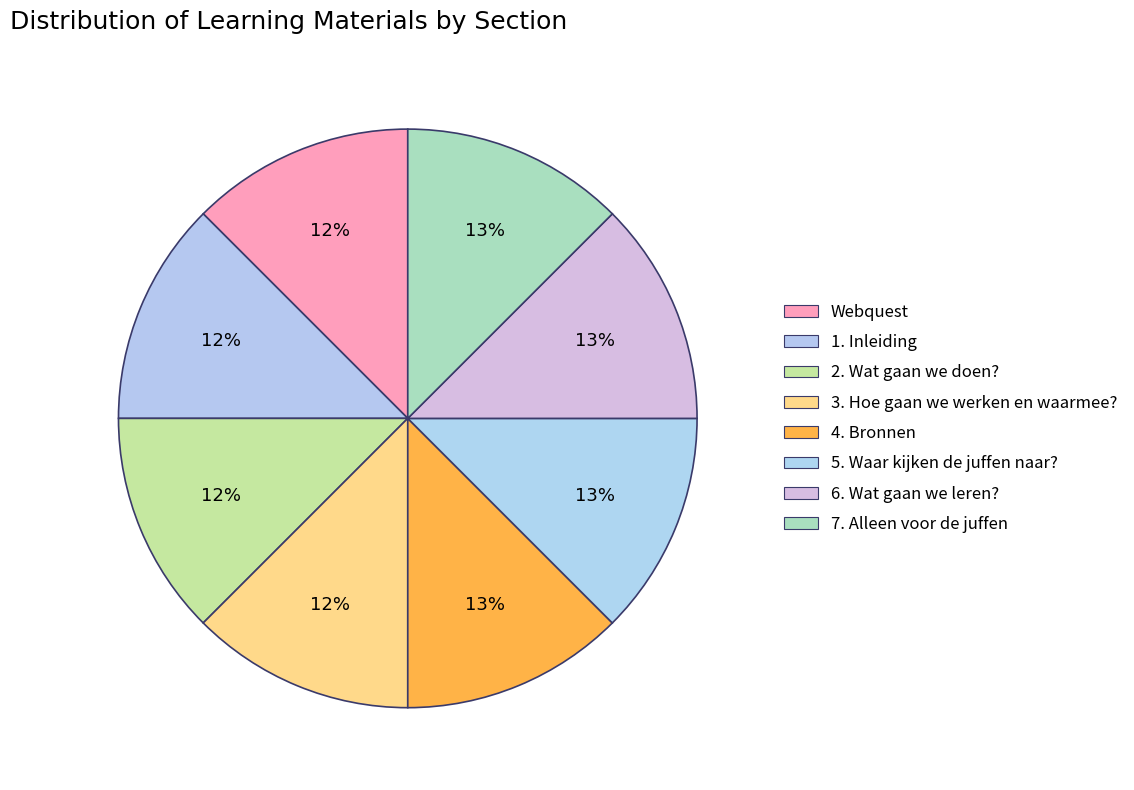

Does 1. Inleiding represent more than half of the total?

No